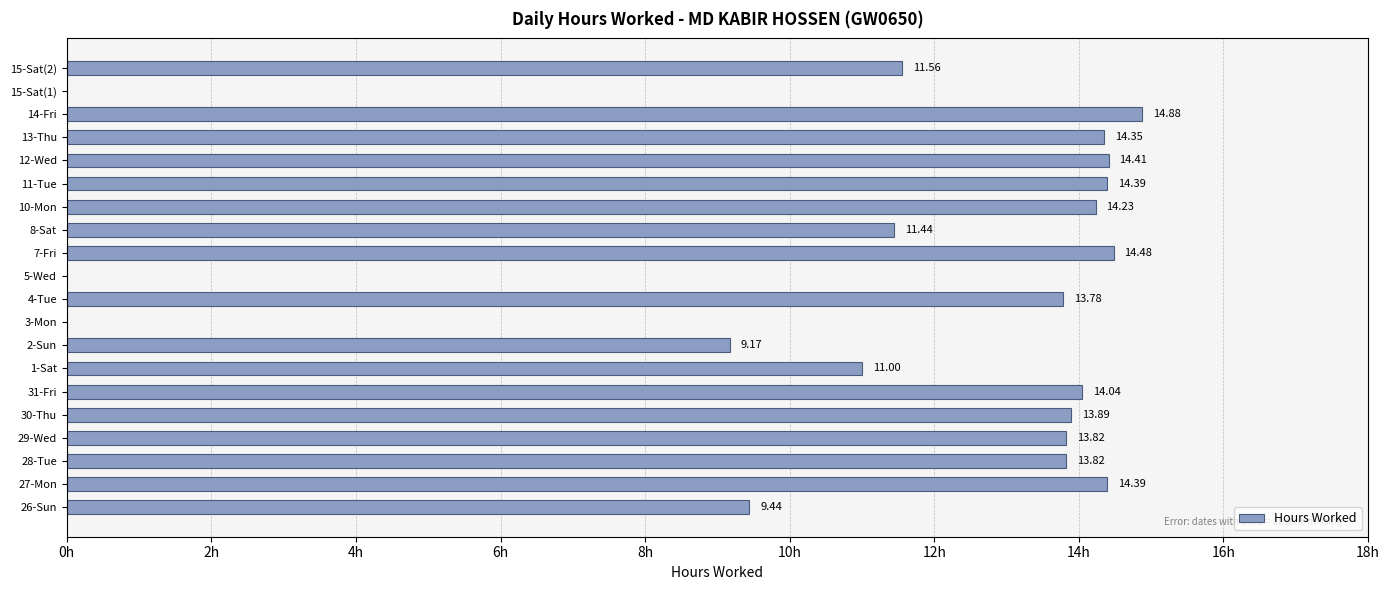

Between 30-Thu and 15-Sat(2), which is larger?

30-Thu